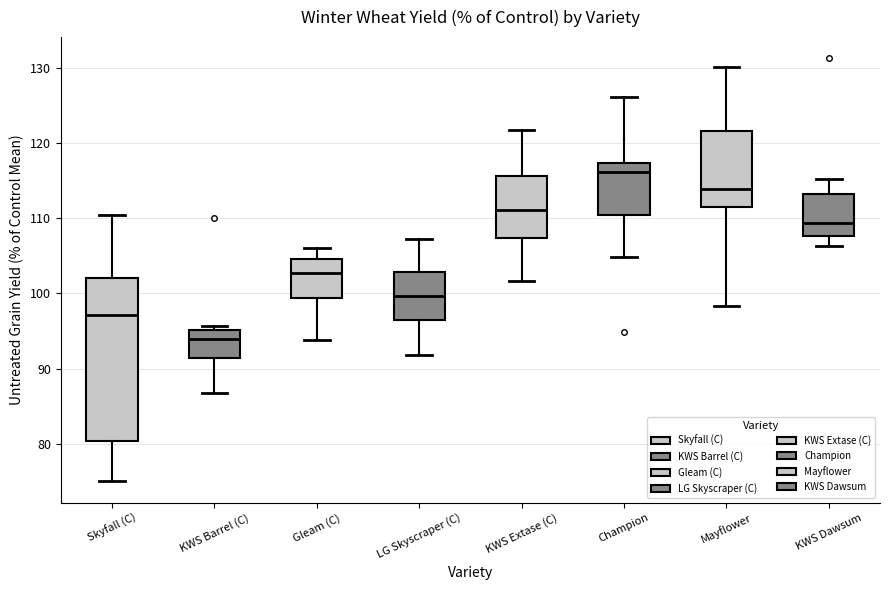

Which box has the highest median line?

Champion